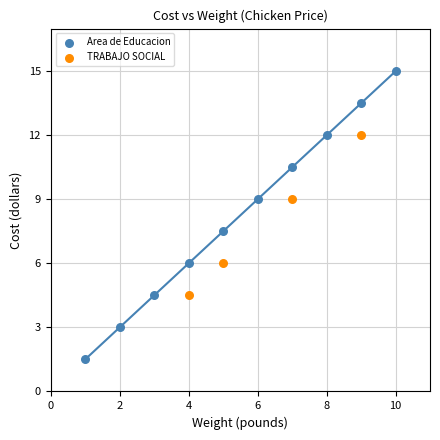

Which series contains the highest Y value?

Area de Educacion